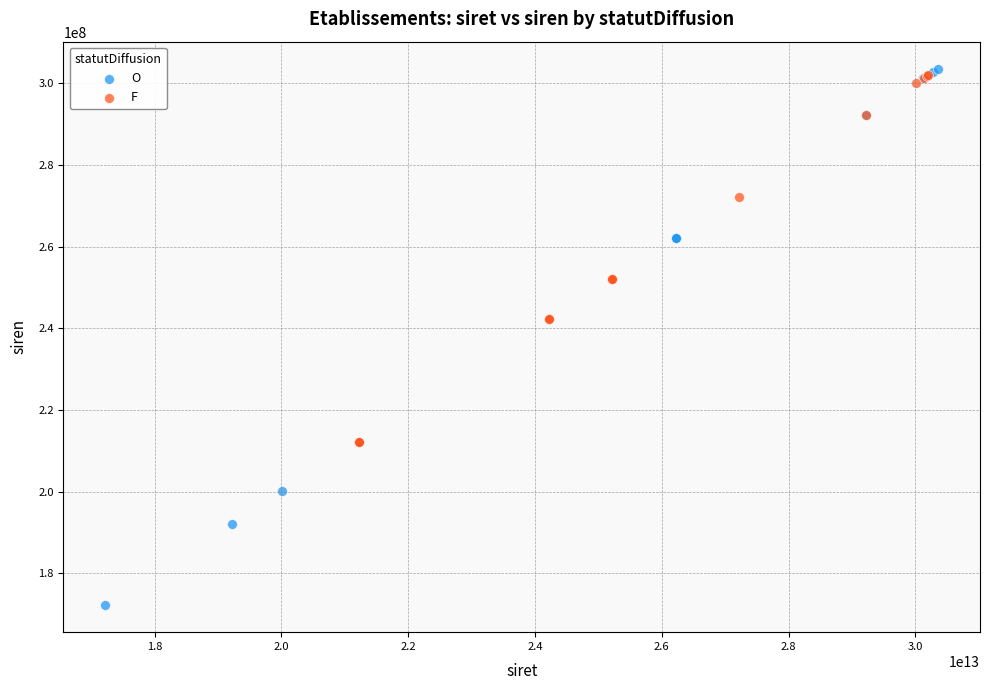

Which series has the widest spread of Y values?

O